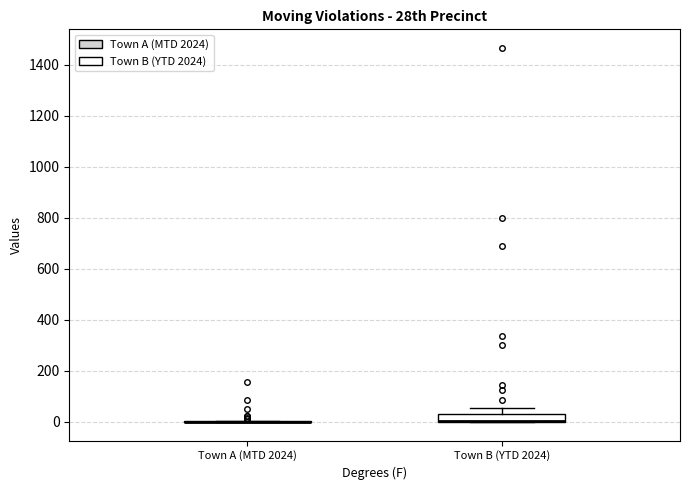

Which box is the tallest, from its lower edge to its upper edge?

Town B (YTD 2024)